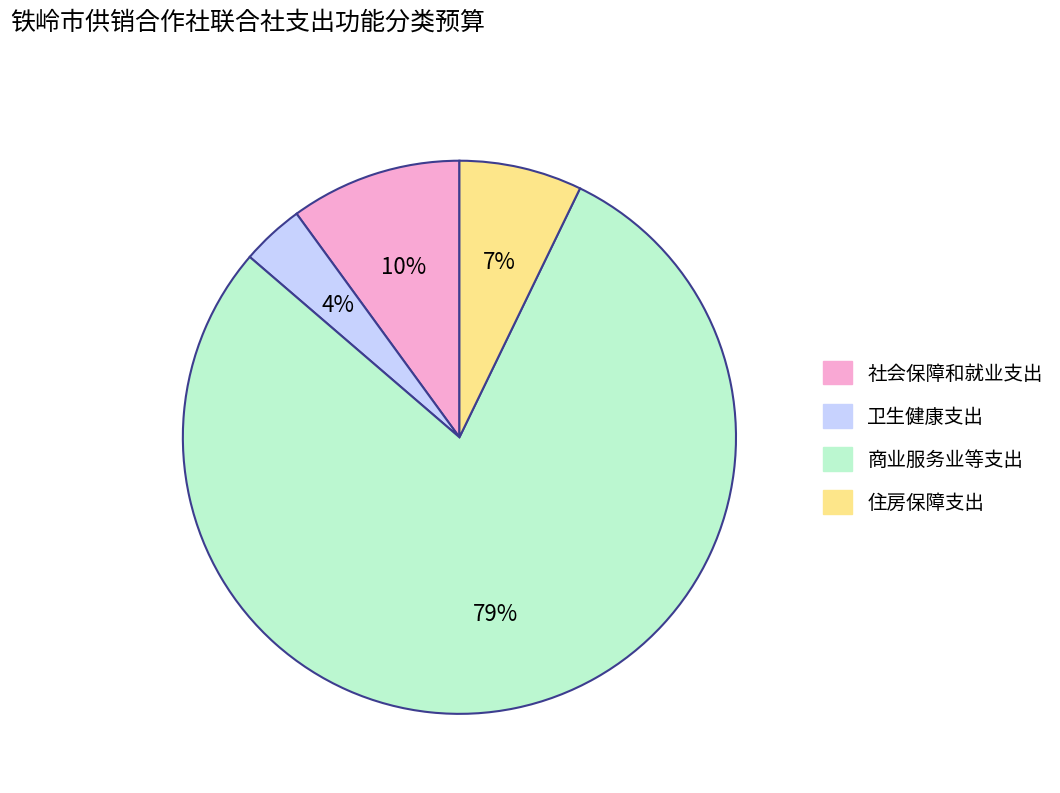

To the nearest percent, what is the difference between the largest and smallest slice percentages?

75%